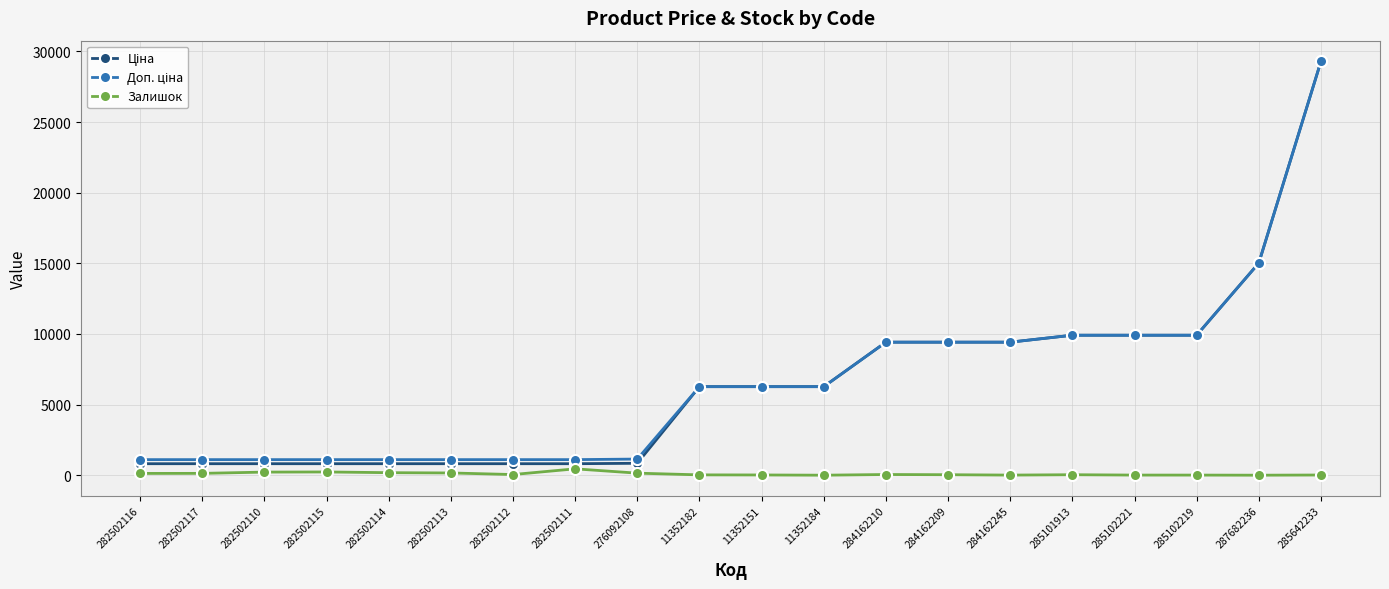

What is the maximum value shown in the chart?

29294.9